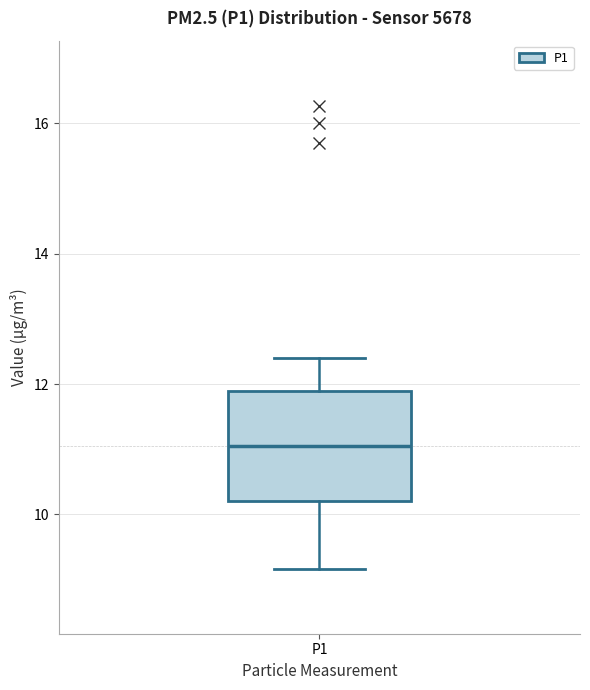

Where does the lower whisker of the box for P1 end on the y-axis? The values are not printed on the chart, so give them approximately, as read against the axis.

9.2